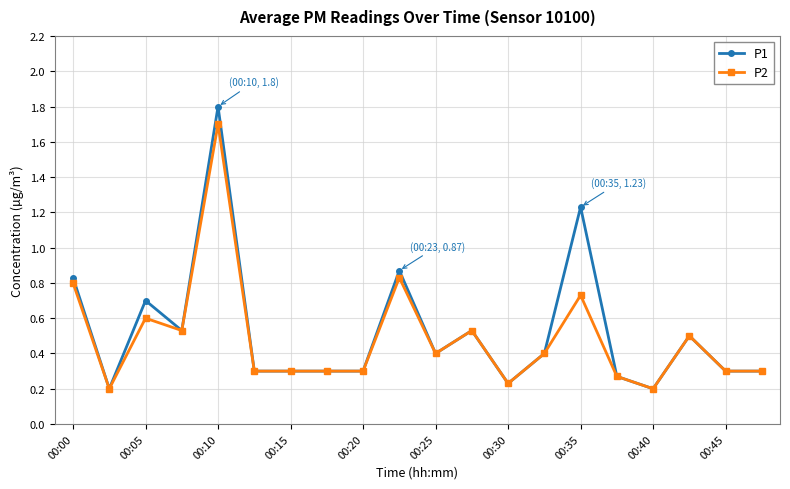

Which series has the widest spread of values?

P1